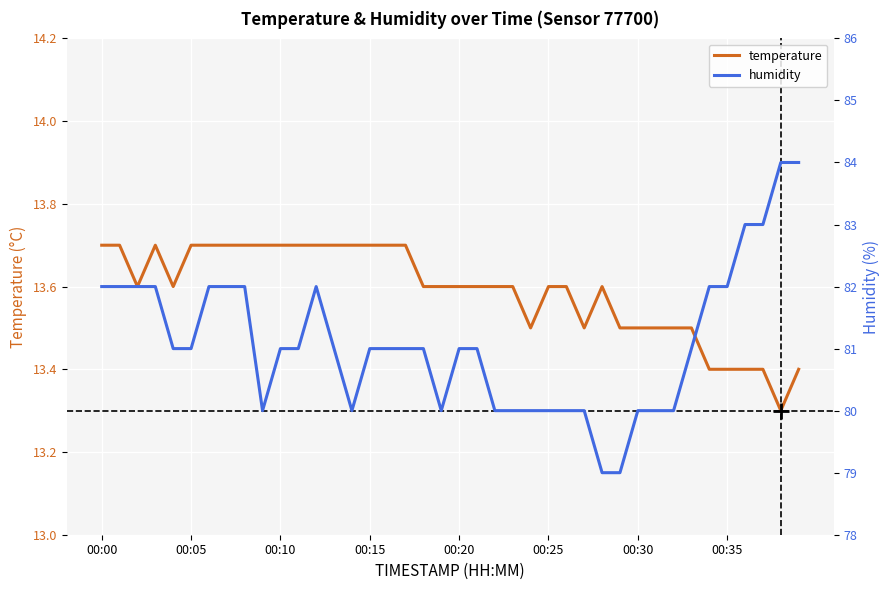

Which series has the largest range (max minus min)?

humidity